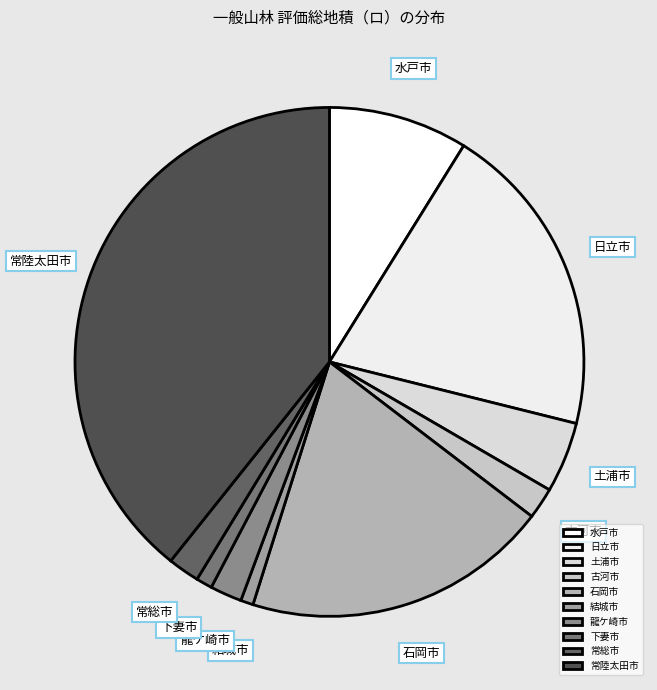

Which category has the biggest portion of the pie?

常陸太田市